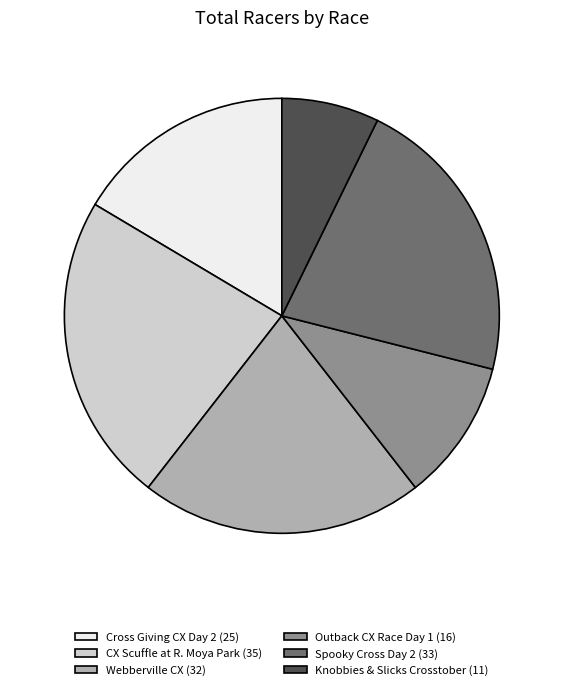

How many segments does this pie chart have?

6